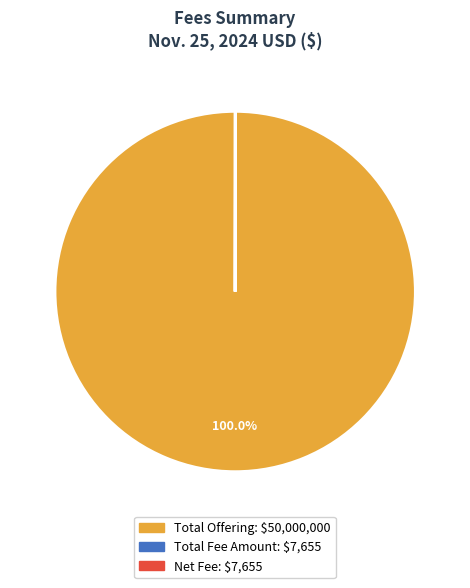

Is there any slice that represents more than half of the pie?

Yes